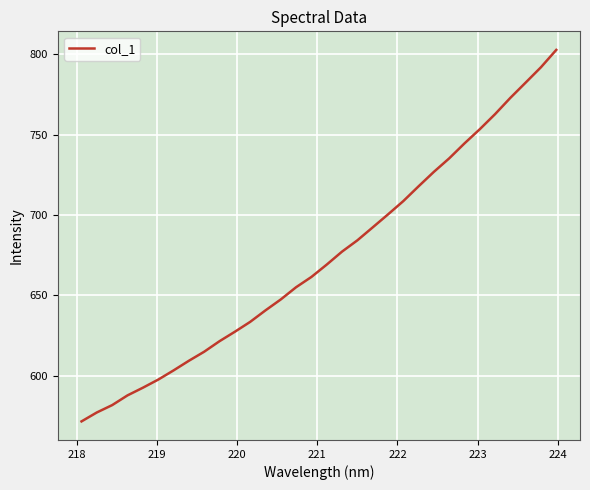

What is the minimum value shown in the chart?

571.5